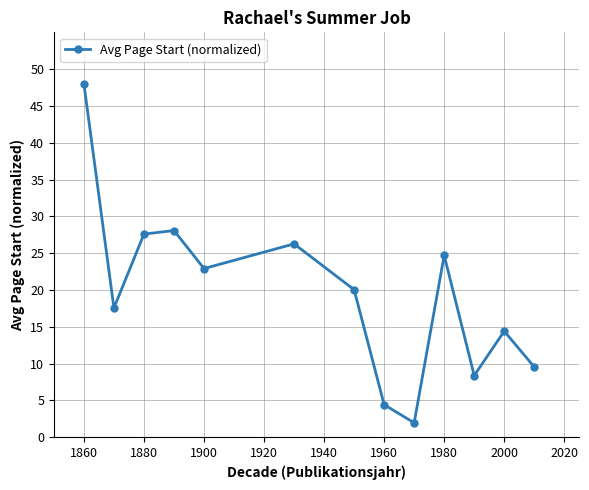

How many points are lower than both their immediate neighbors (excluding endpoints)?

4